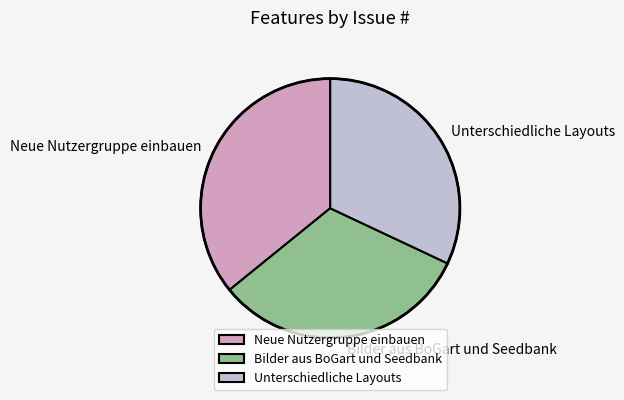

What is the ratio of the value at Neue Nutzergruppe einbauen to the value at Bilder aus BoGart und Seedbank?

1.1